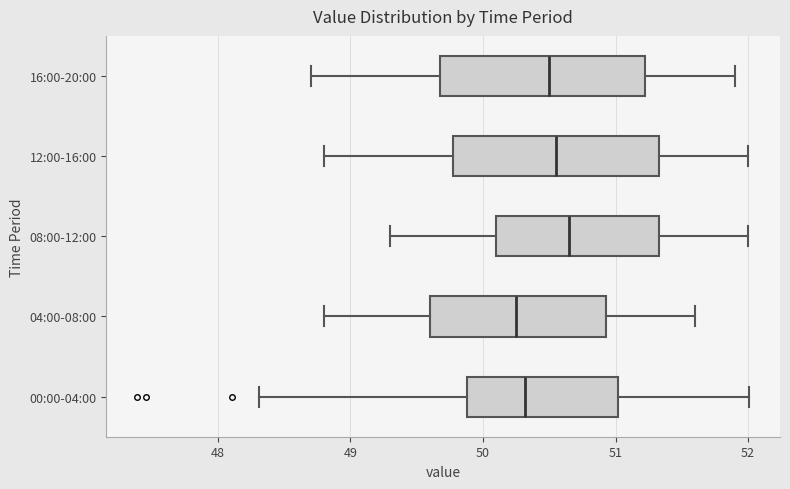

Reading bottom to top, transcribe this box plot: for each box, give where its median line is, the range the box spans, and where its two whiskers end, as read against the x-axis. The values are not printed on the chart, so give them approximately, as read against the axis.

00:00-04:00: median 50.3, box 49.9 to 51.0, whiskers 48.3 to 52.0
04:00-08:00: median 50.3, box 49.6 to 50.9, whiskers 48.8 to 51.6
08:00-12:00: median 50.7, box 50.1 to 51.3, whiskers 49.3 to 52.0
12:00-16:00: median 50.6, box 49.8 to 51.3, whiskers 48.8 to 52.0
16:00-20:00: median 50.5, box 49.7 to 51.2, whiskers 48.7 to 51.9